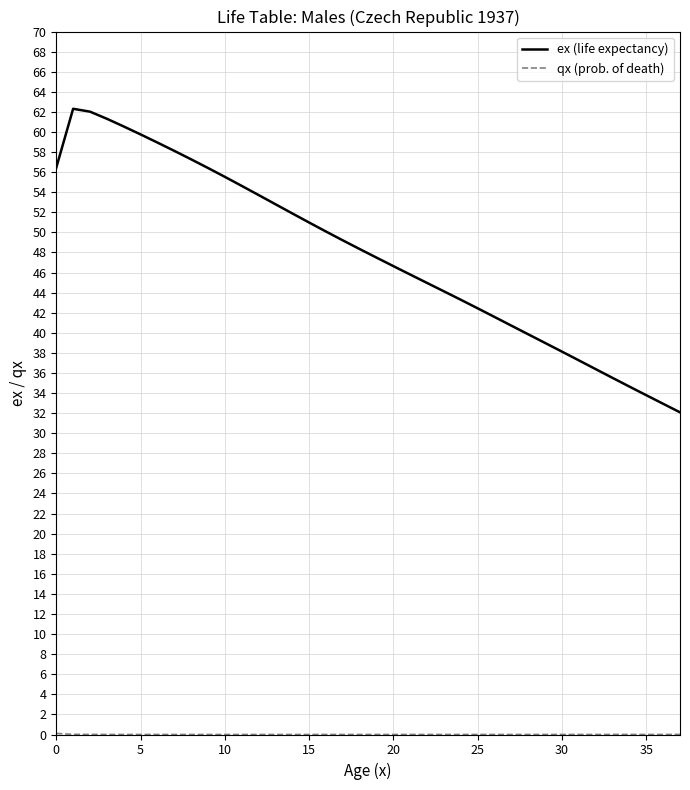

Which series has the largest total across all categories?

ex (life expectancy)